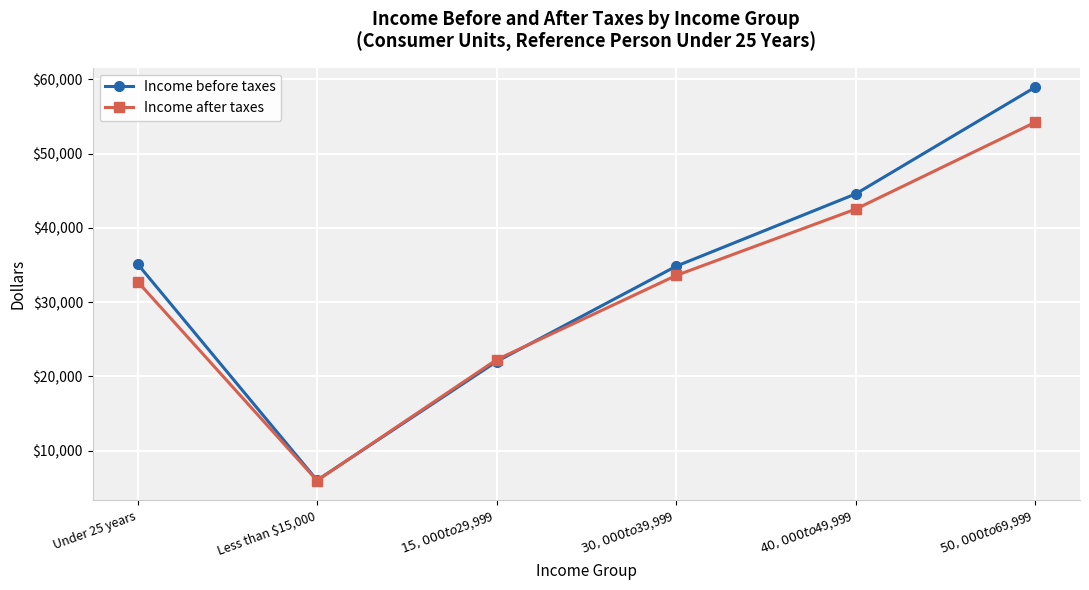

What are all the series names shown in the legend?

Income before taxes, Income after taxes